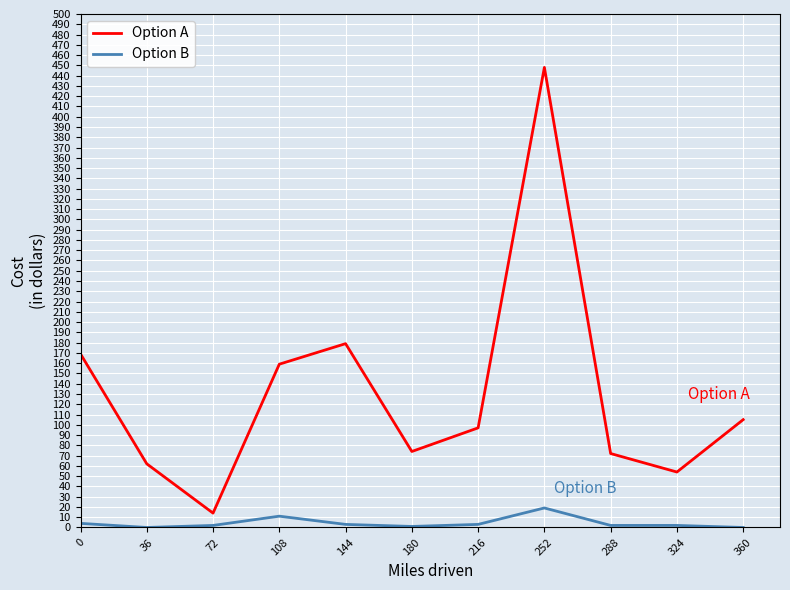

How many interior local peaks does the Option A series have?

2